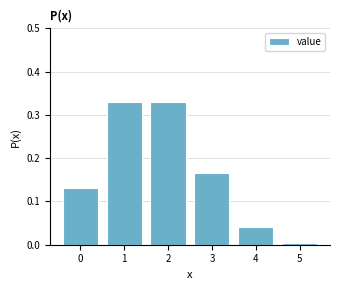

Which category has the lowest value across all series?

5